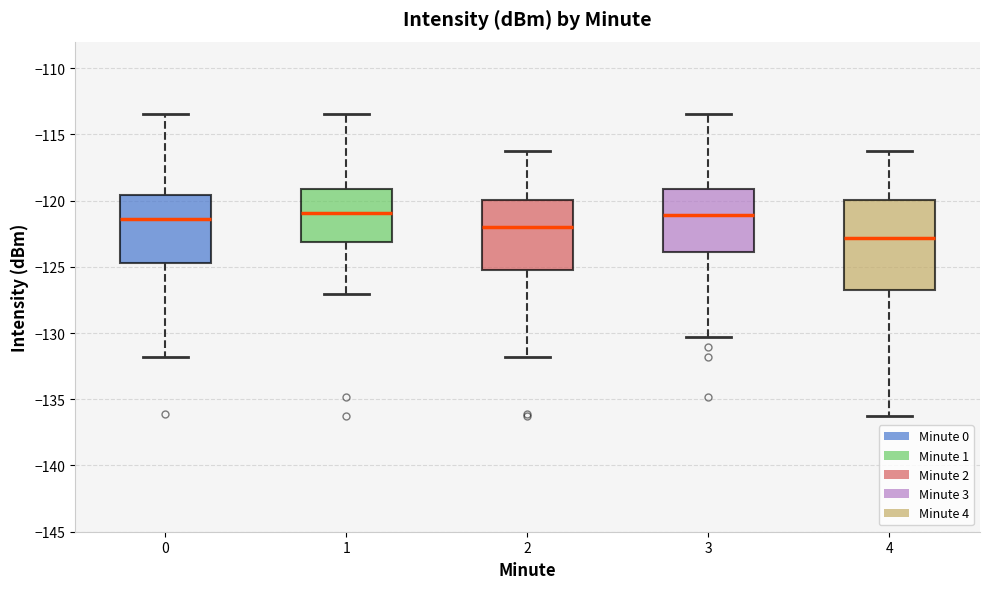

Where is the upper edge of the box at x = 1 on the y-axis? The values are not printed on the chart, so give them approximately, as read against the axis.

-119.0